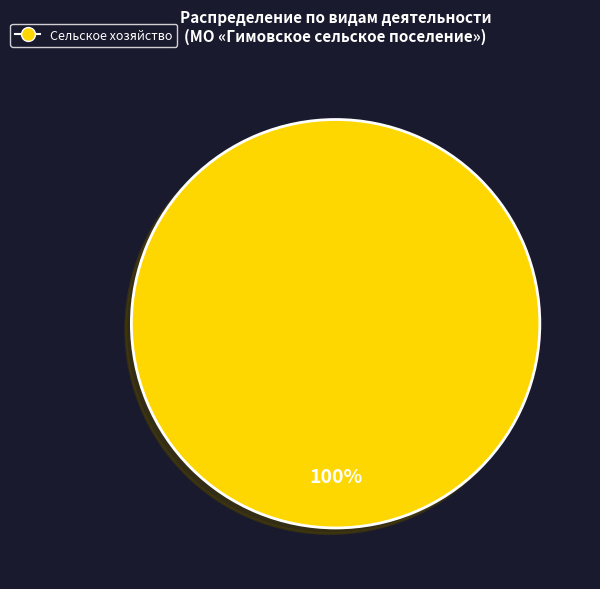

Is there any slice that represents more than half of the pie?

Yes